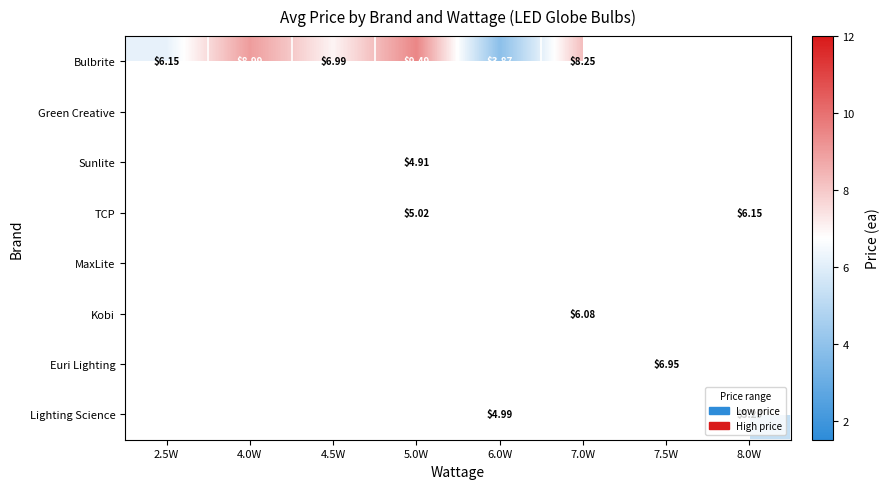

The Green Creative series shows 9.0 at 6.0W. True or false?

True